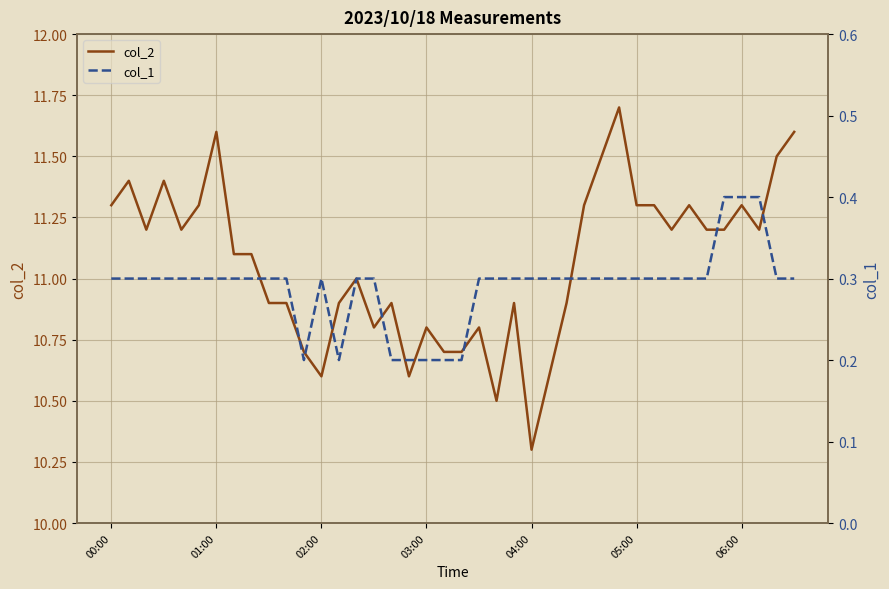

The value of col_2 at 01:00 is 16.0. True or false?

False